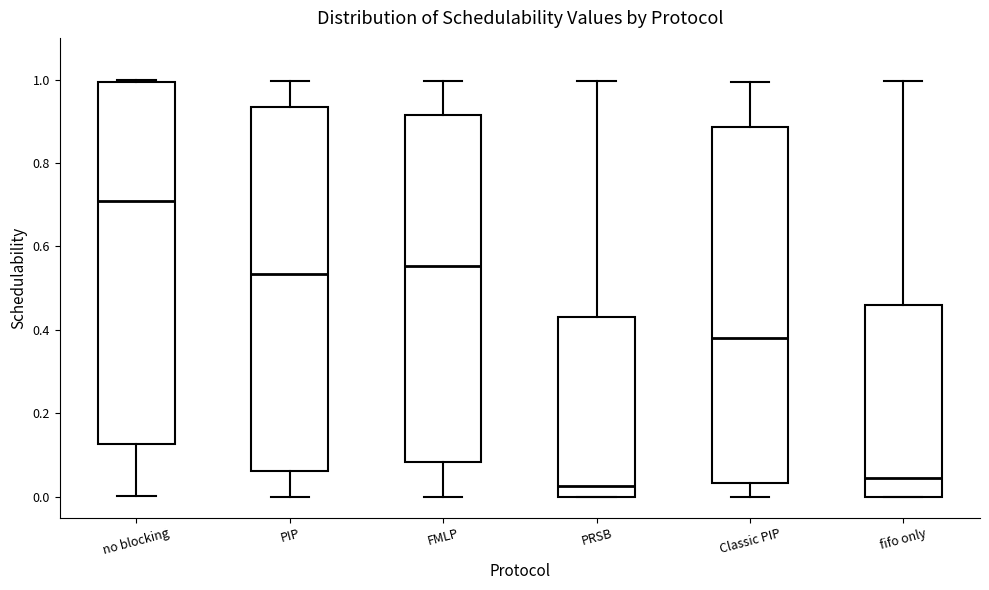

Where is the lower edge of the box for fifo only on the y-axis? The values are not printed on the chart, so give them approximately, as read against the axis.

0.00